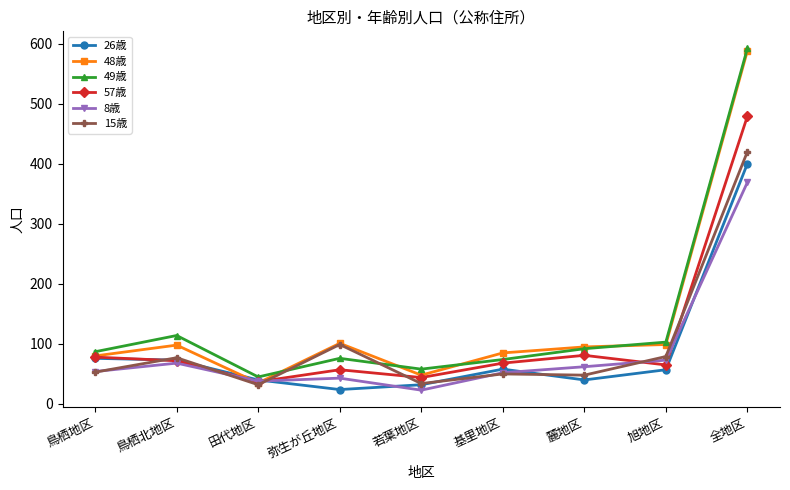

True or false: 8歳 and 57歳 intersect in this chart.

True